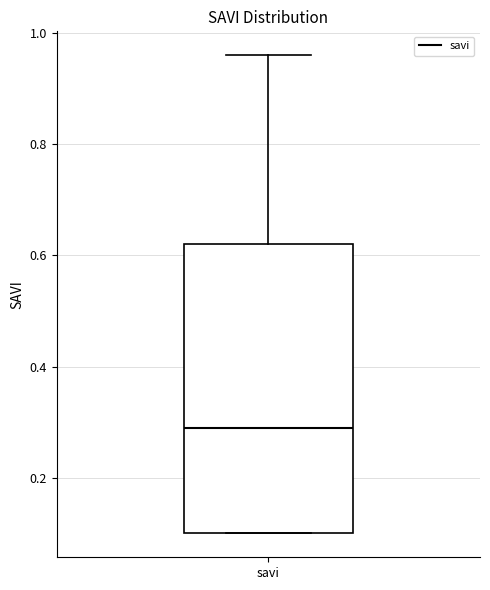

Read this box plot against the y-axis: the position of the median line, the range covered by the box, and the ends of both whiskers. The values are not printed on the chart, so give them approximately, as read against the axis.

median 0.30, box 0.10 to 0.62, whiskers 0.10 to 0.96